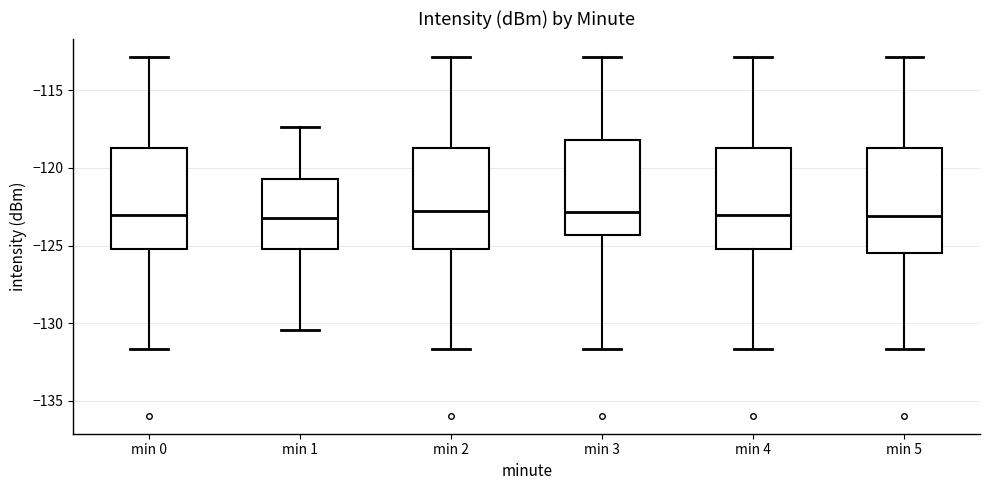

Where is the lower edge of the box for min 1 on the y-axis? The values are not printed on the chart, so give them approximately, as read against the axis.

-125.0